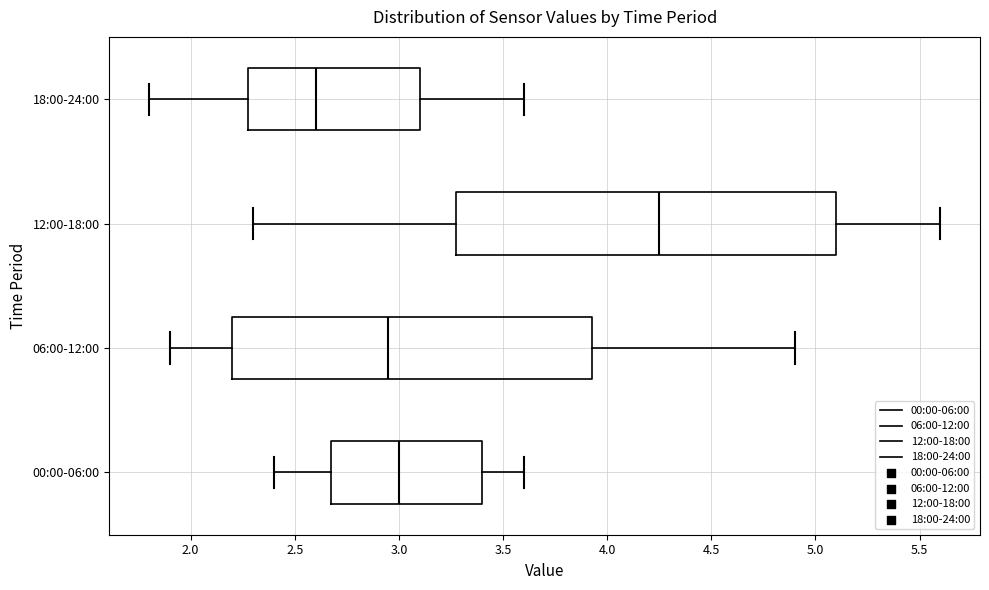

Reading bottom to top, read every box against the x-axis: the position of its median line, the range the box covers, and the ends of its whiskers. The values are not printed on the chart, so give them approximately, as read against the axis.

00:00-06:00: median 3.00, box 2.70 to 3.40, whiskers 2.40 to 3.60
06:00-12:00: median 2.95, box 2.20 to 3.95, whiskers 1.90 to 4.90
12:00-18:00: median 4.25, box 3.30 to 5.10, whiskers 2.30 to 5.60
18:00-24:00: median 2.60, box 2.30 to 3.10, whiskers 1.80 to 3.60